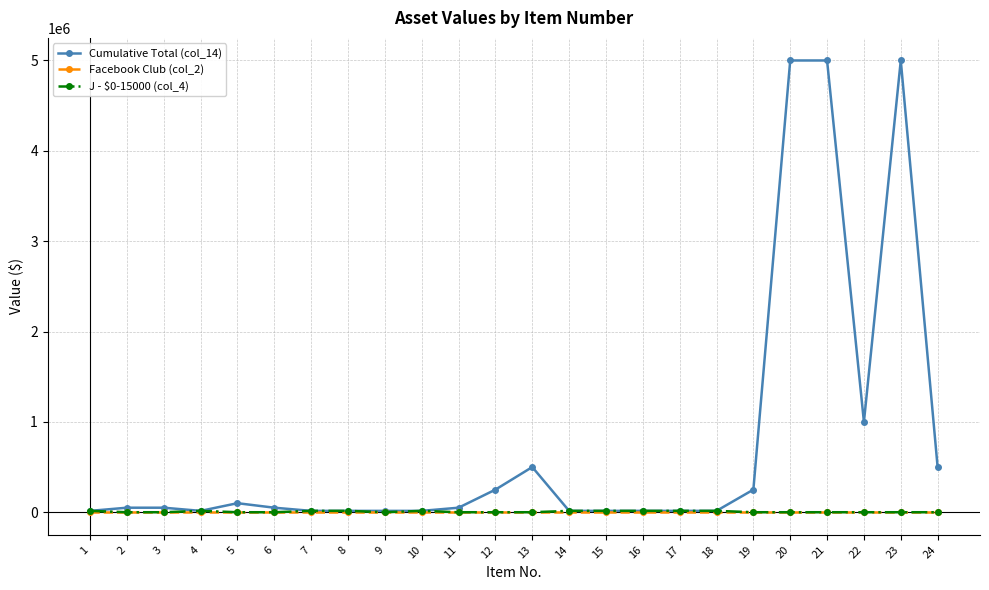

Which series has the largest total across all categories?

Cumulative Total (col_14)